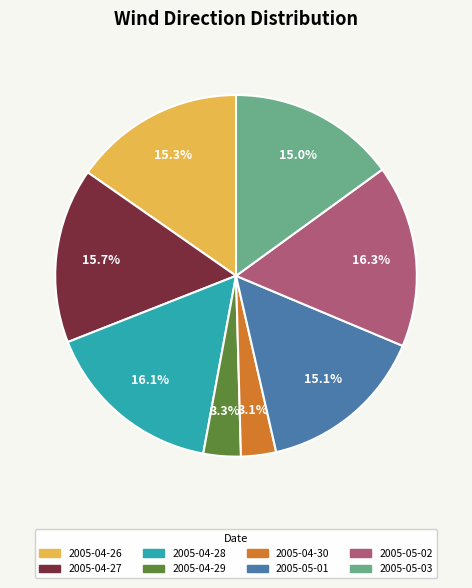

Between 2005-05-02 and 2005-04-26, which is larger?

2005-05-02